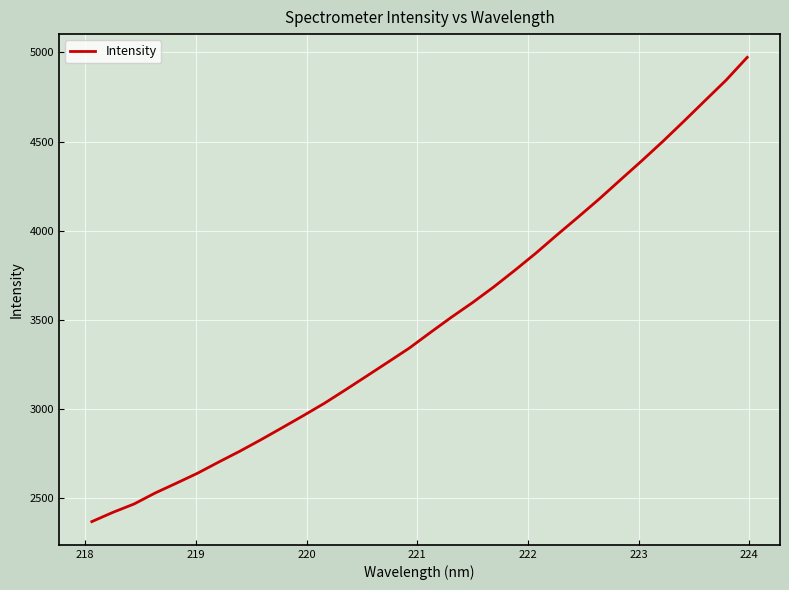

Is this an area chart (filled region under the line)?

No